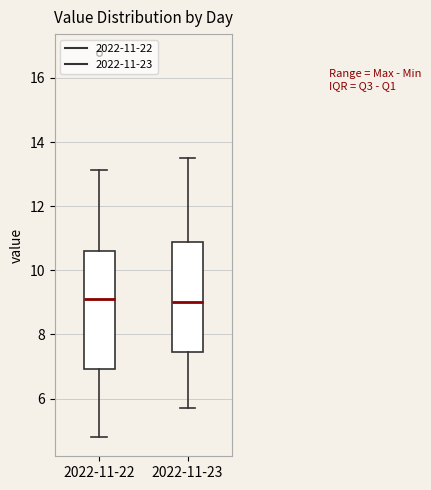

Reading left to right, transcribe this box plot: for each box, give where its median line is, the range the box spans, and where its two whiskers end, as read against the y-axis. The values are not printed on the chart, so give them approximately, as read against the axis.

2022-11-22: median 9.2, box 7.0 to 10.6, whiskers 4.8 to 13.2
2022-11-23: median 9.0, box 7.4 to 11.0, whiskers 5.8 to 13.6